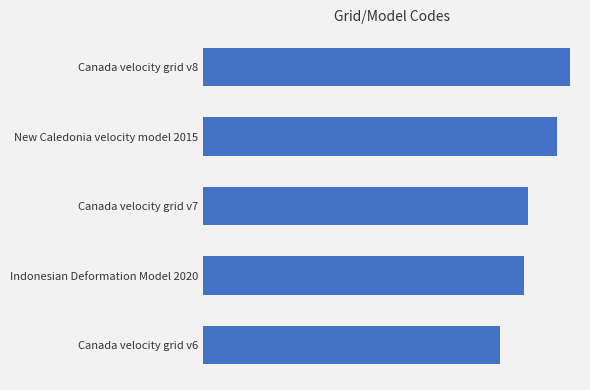

What is the difference between the maximum and minimum values?

2031